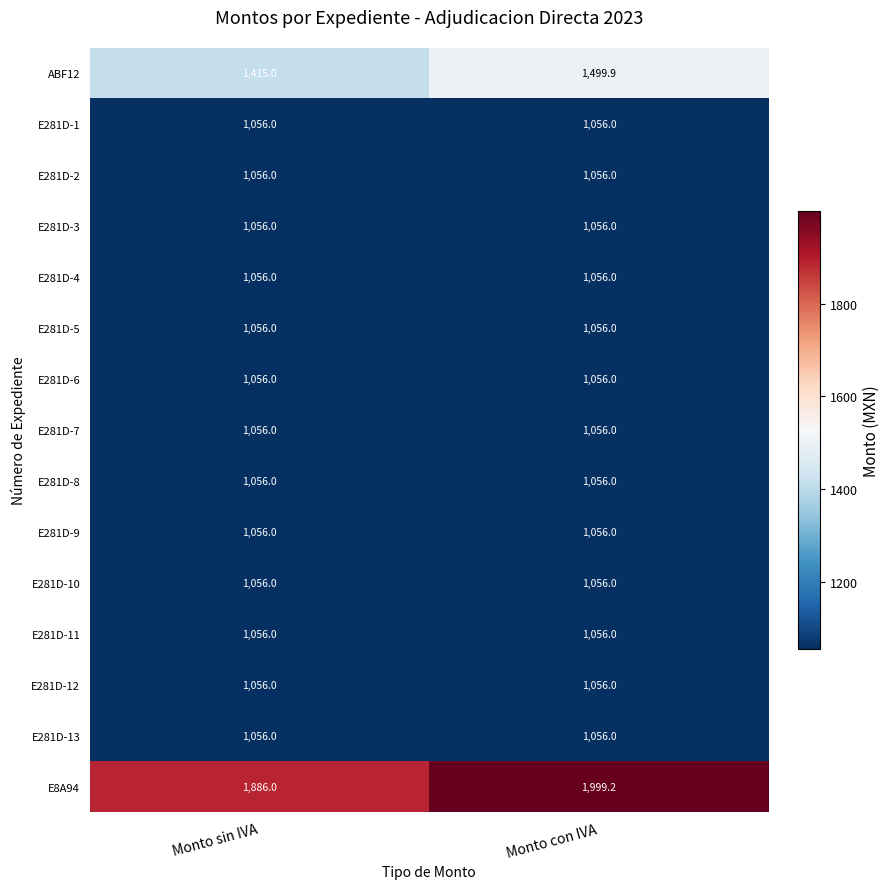

Reading left to right, list all the values displayed in this chart.

ABF12: 1415.0	1499.9
E281D-1: 1056.0	1056.0
E281D-2: 1056.0	1056.0
E281D-3: 1056.0	1056.0
E281D-4: 1056.0	1056.0
E281D-5: 1056.0	1056.0
E281D-6: 1056.0	1056.0
E281D-7: 1056.0	1056.0
E281D-8: 1056.0	1056.0
E281D-9: 1056.0	1056.0
E281D-10: 1056.0	1056.0
E281D-11: 1056.0	1056.0
E281D-12: 1056.0	1056.0
E281D-13: 1056.0	1056.0
E8A94: 1886.0	1999.2